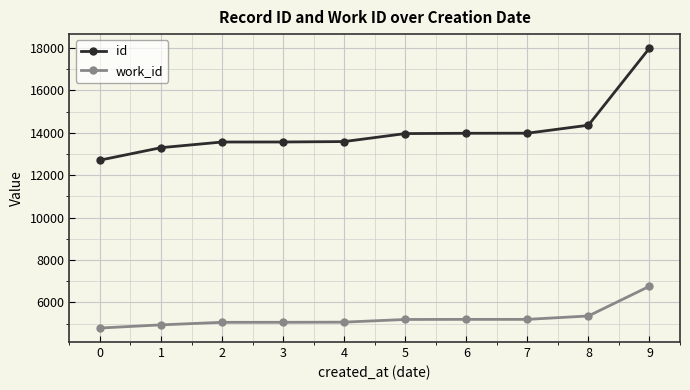

What is the spread (max minus min) of values at 0?

7922